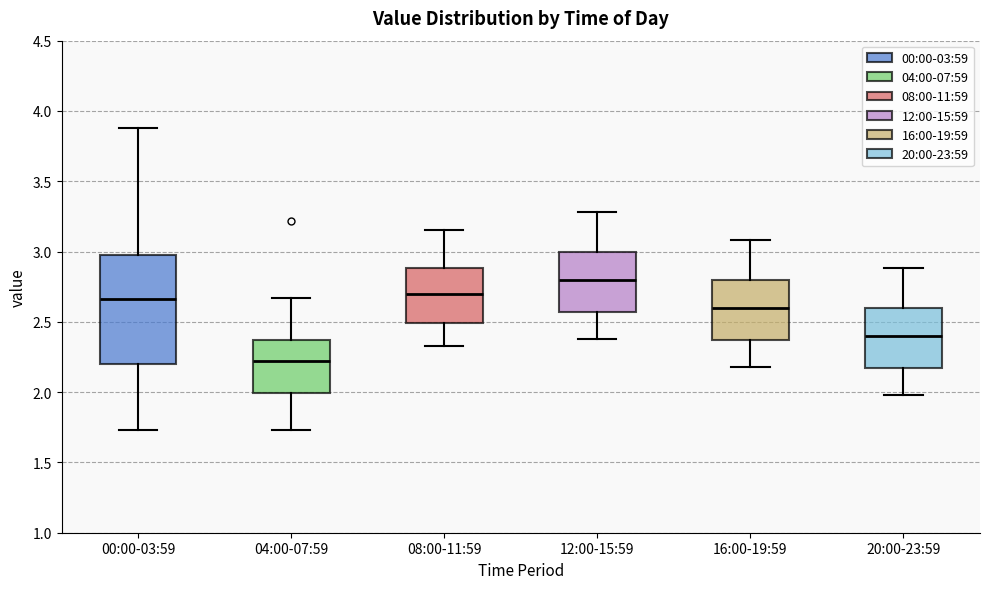

Reading left to right, read every box against the y-axis: the position of its median line, the range the box covers, and the ends of its whiskers. The values are not printed on the chart, so give them approximately, as read against the axis.

00:00-03:59: median 2.65, box 2.20 to 3.00, whiskers 1.75 to 3.90
04:00-07:59: median 2.25, box 2.00 to 2.35, whiskers 1.75 to 2.65
08:00-11:59: median 2.70, box 2.50 to 2.90, whiskers 2.35 to 3.15
12:00-15:59: median 2.80, box 2.55 to 3.00, whiskers 2.40 to 3.30
16:00-19:59: median 2.60, box 2.35 to 2.80, whiskers 2.20 to 3.10
20:00-23:59: median 2.40, box 2.15 to 2.60, whiskers 2.00 to 2.90